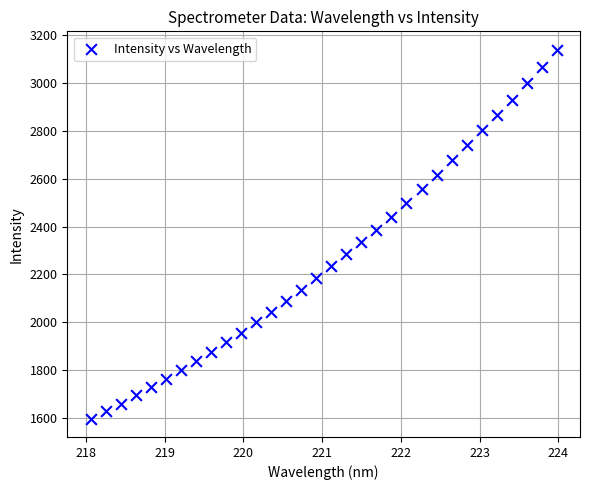

What is the range of X values (max minus min)?

5.9